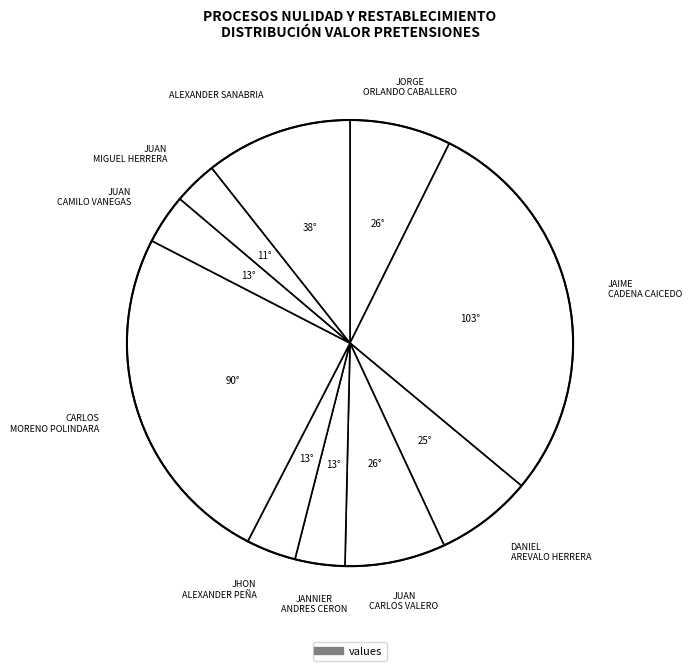

How many slices are in this pie chart?

10